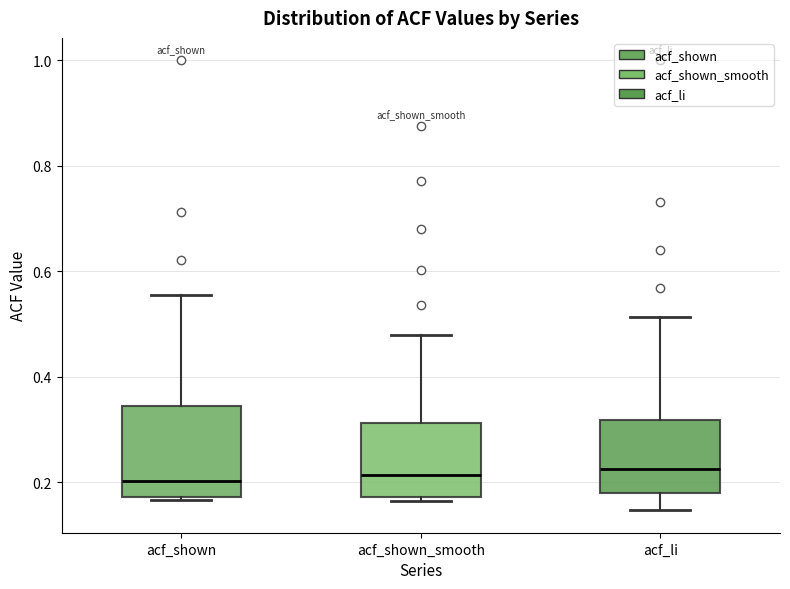

Reading left to right, read every box against the y-axis: the position of its median line, the range the box covers, and the ends of its whiskers. The values are not printed on the chart, so give them approximately, as read against the axis.

acf_shown: median 0.20, box 0.18 to 0.34, whiskers 0.16 to 0.56
acf_shown_smooth: median 0.22, box 0.18 to 0.32, whiskers 0.16 to 0.48
acf_li: median 0.22, box 0.18 to 0.32, whiskers 0.14 to 0.52